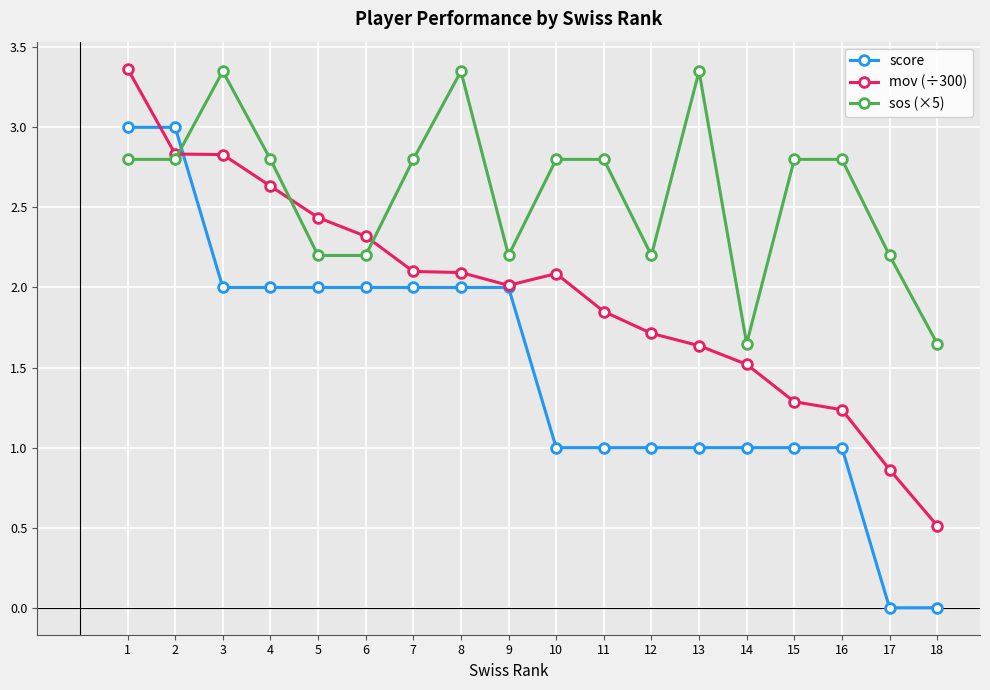

Is the value of score at 1 greater than the value of sos (×5) at 9?

Yes